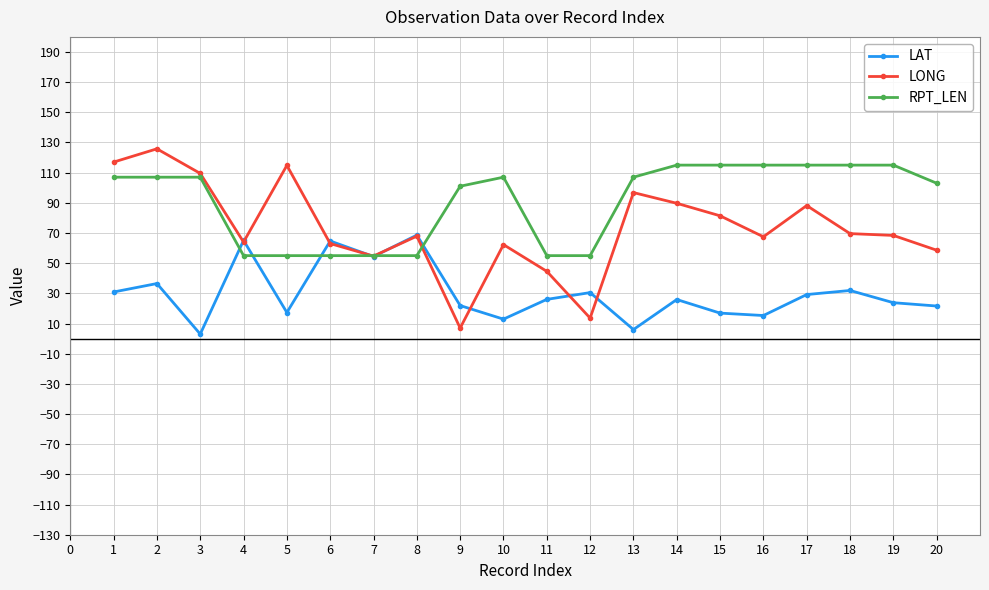

How many categories are shown in the chart?

20